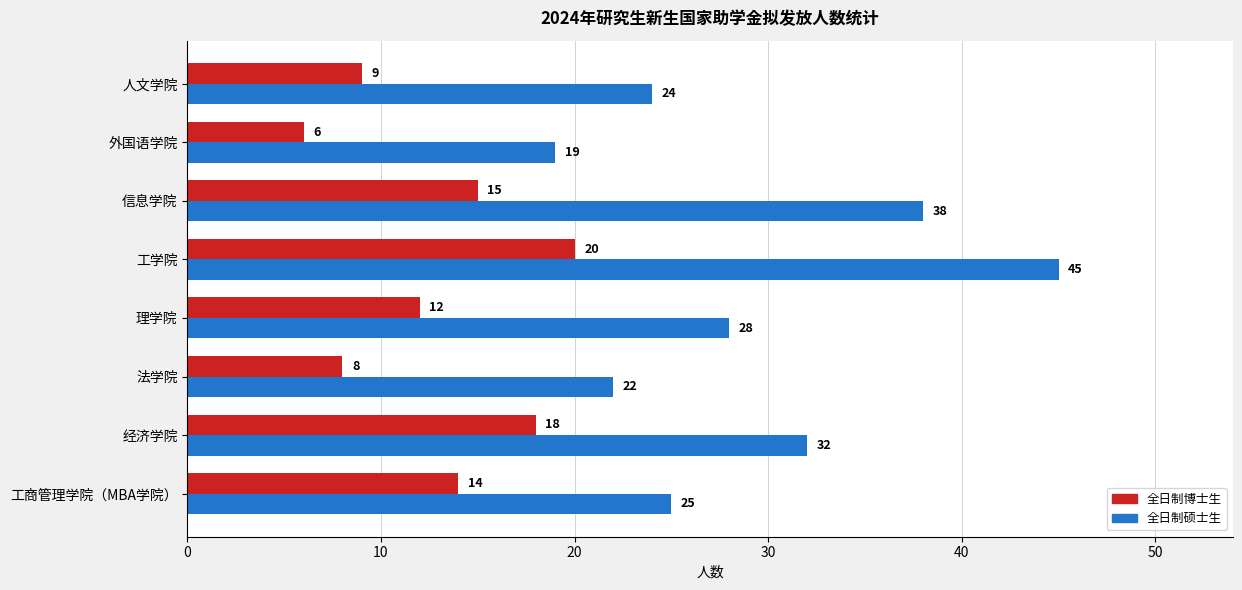

What value does the 全日制博士生 series have at 人文学院, to the nearest 10?

10